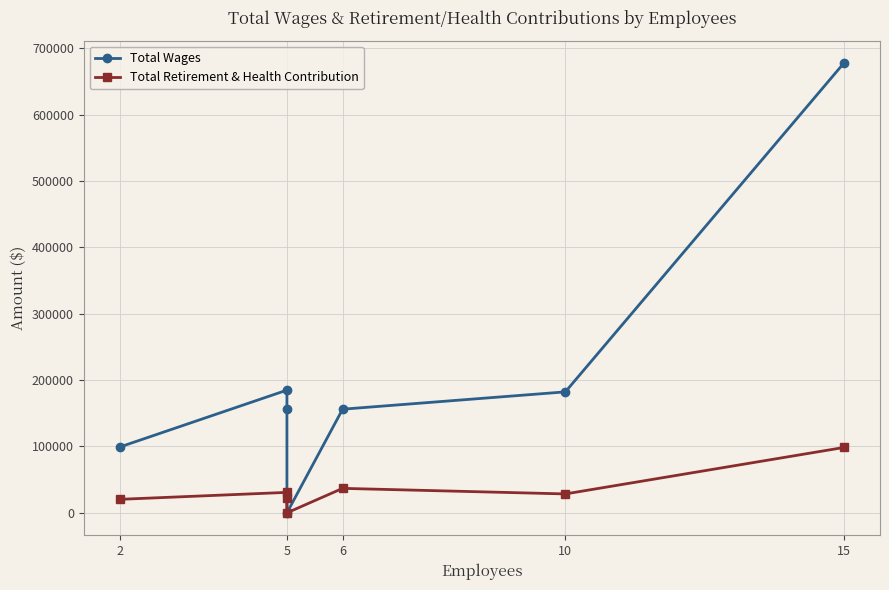

True or false: Total Wages and Total Retirement & Health Contribution cross at least once.

False